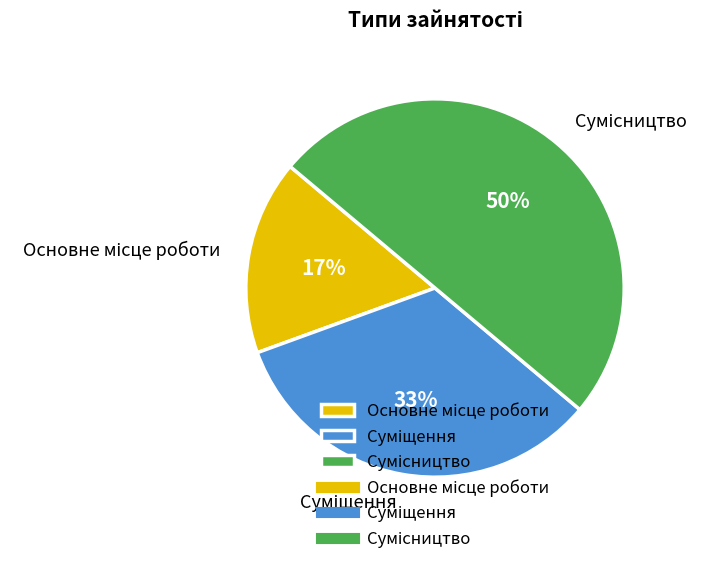

To the nearest percent, what is the average slice percentage?

33%